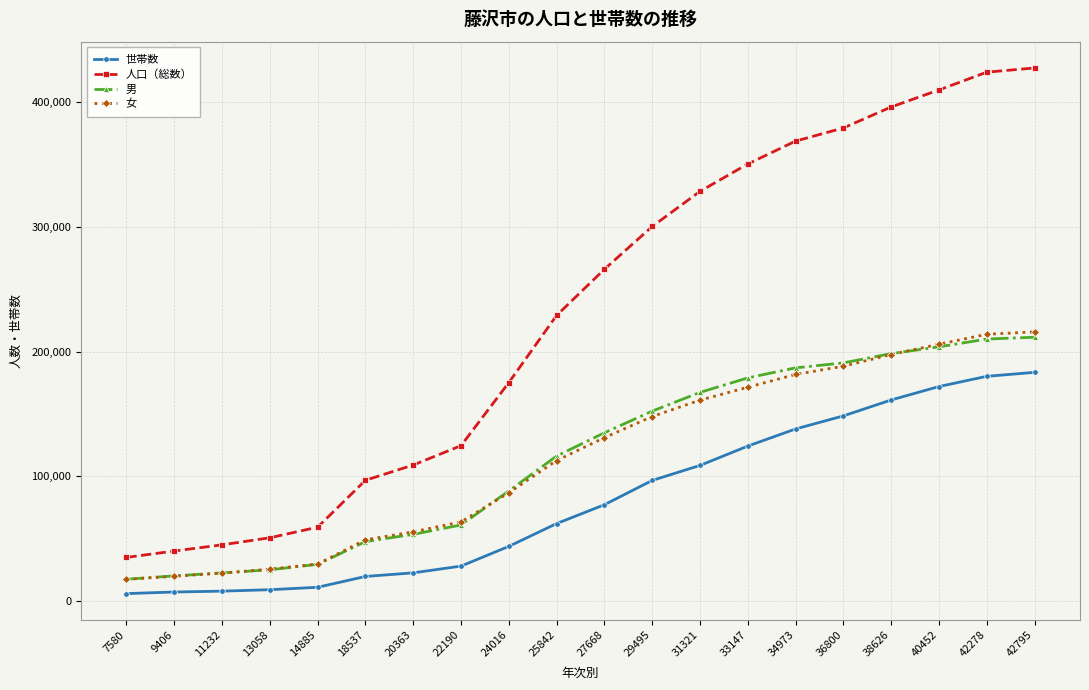

True or false: 世帯数 and 人口（総数） intersect in this chart.

False